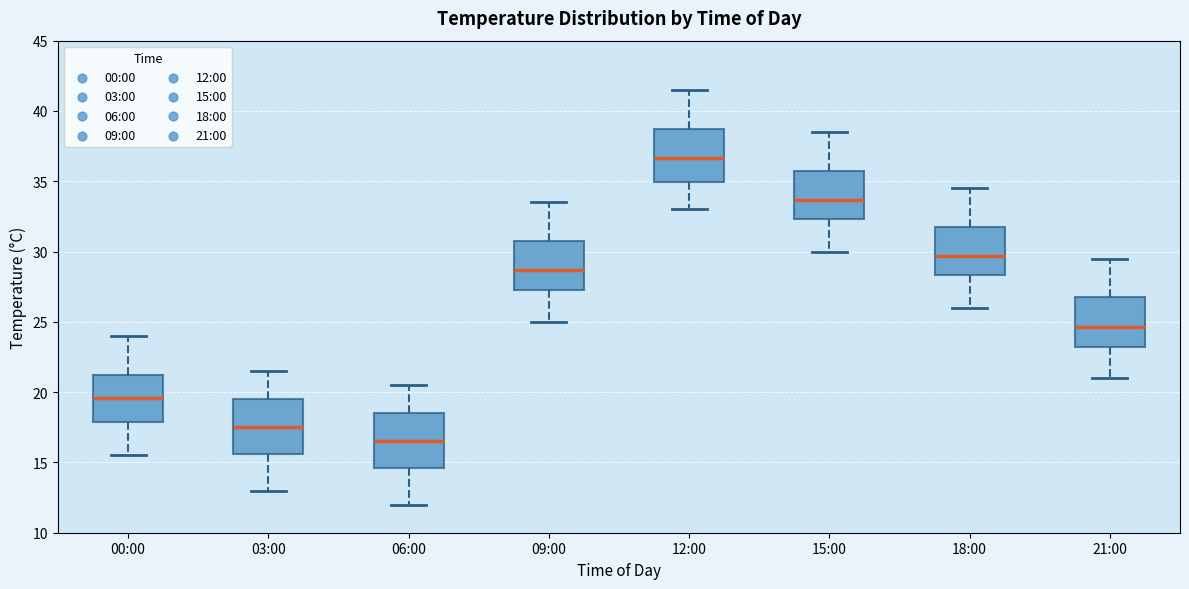

Where is the upper edge of the box for 21:00 on the y-axis? The values are not printed on the chart, so give them approximately, as read against the axis.

27.0